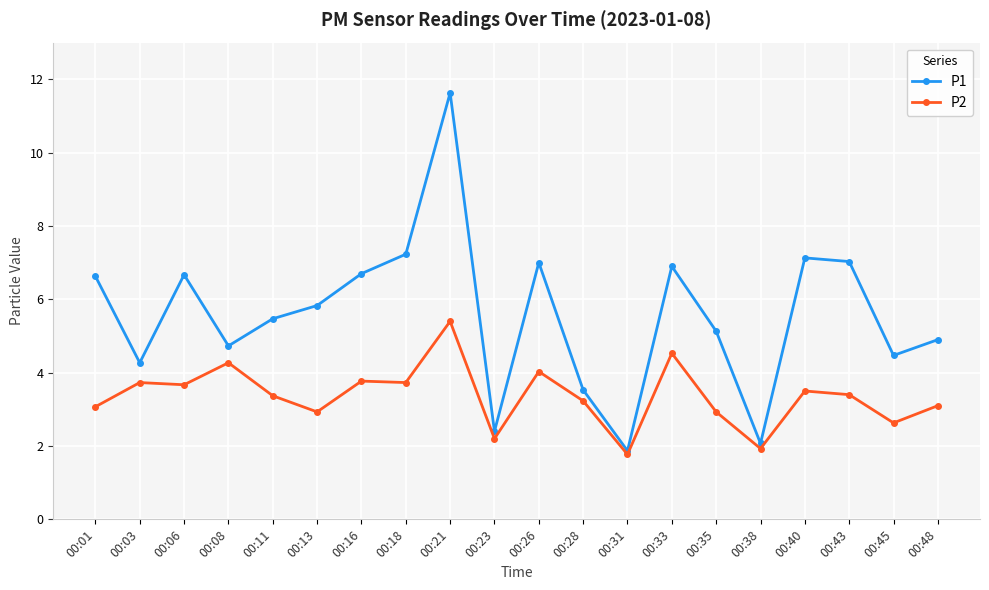

What is the value of the P1 point at the 15th from the left?

5.1